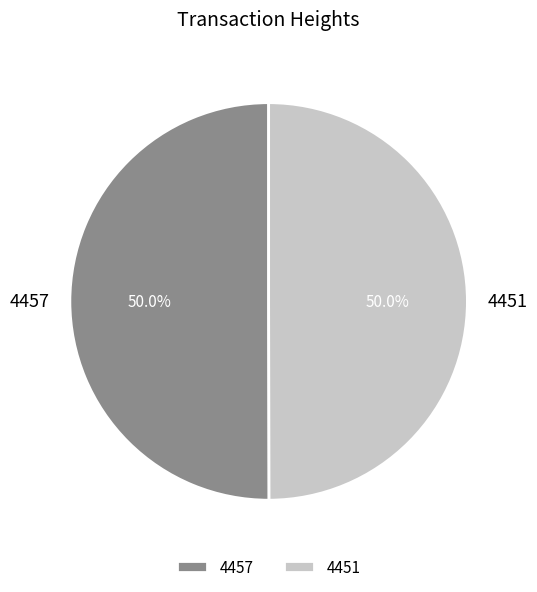

How much of the chart is everything except 4451?

50.0%